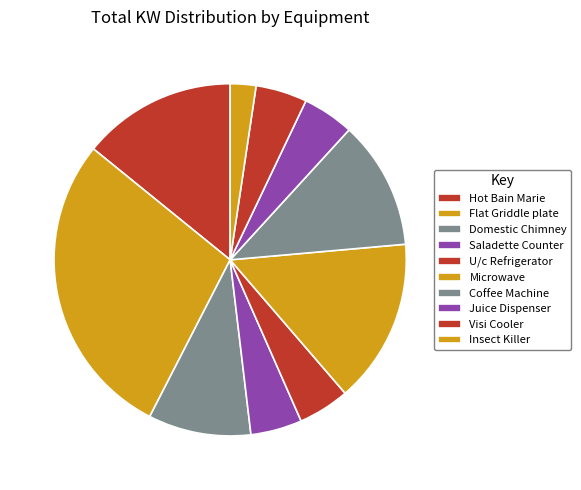

To the nearest percent, what is the difference between the largest and smallest slice percentages?

26%